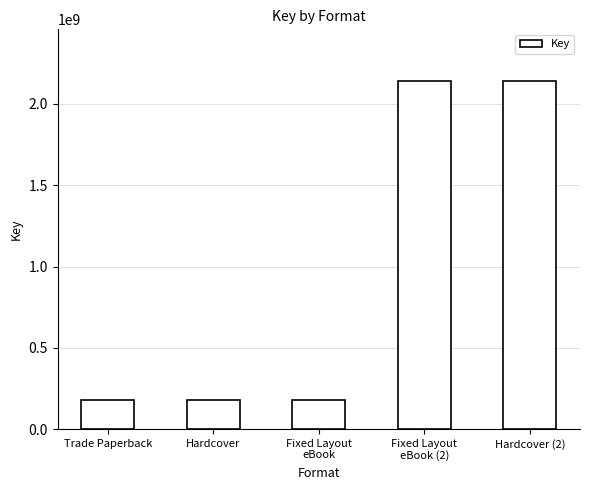

What is the label of the 5th bar from the left?

Hardcover (2)